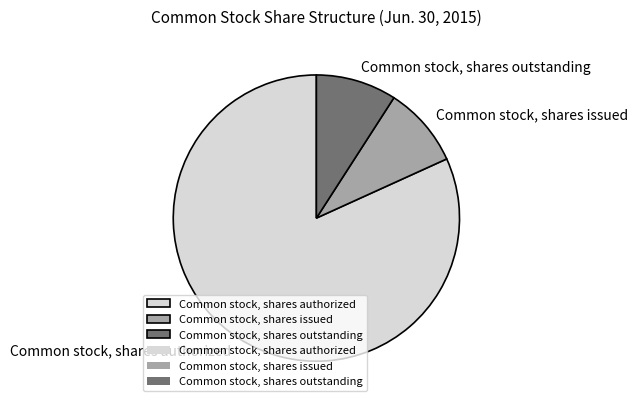

Which slice represents more than half of the pie?

Common stock, shares authorized